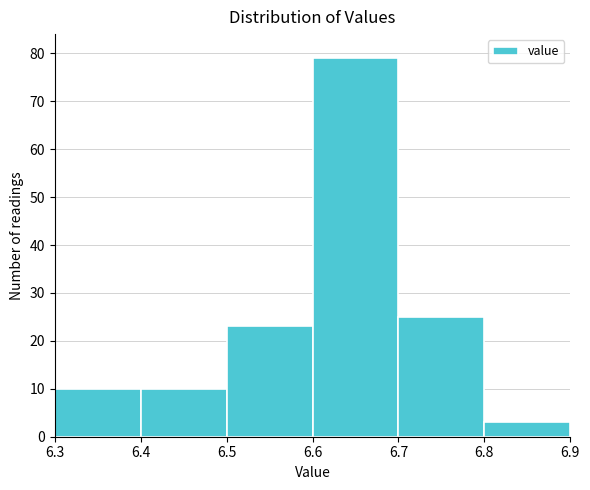

Which range on the x-axis has the tallest bar?

6.6 to 6.7